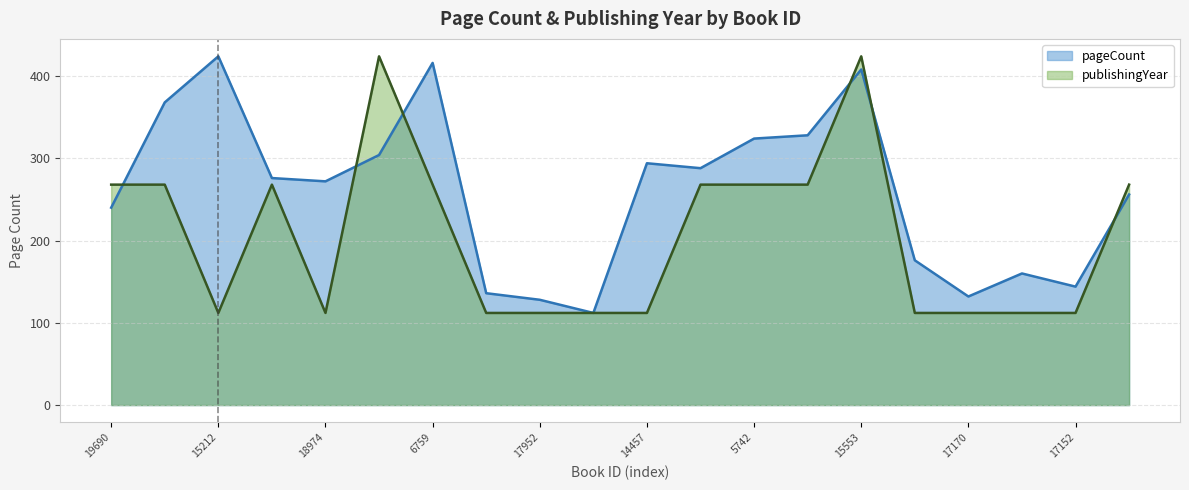

What are all the series names shown in the legend?

pageCount, publishingYear